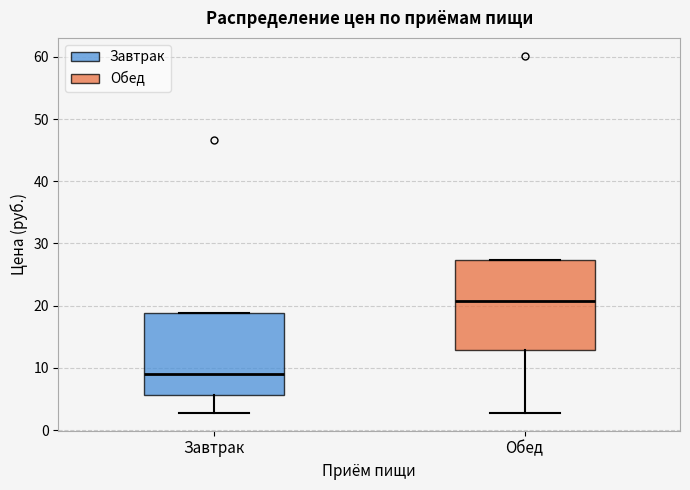

Where is the upper edge of the box for Завтрак on the y-axis? The values are not printed on the chart, so give them approximately, as read against the axis.

19